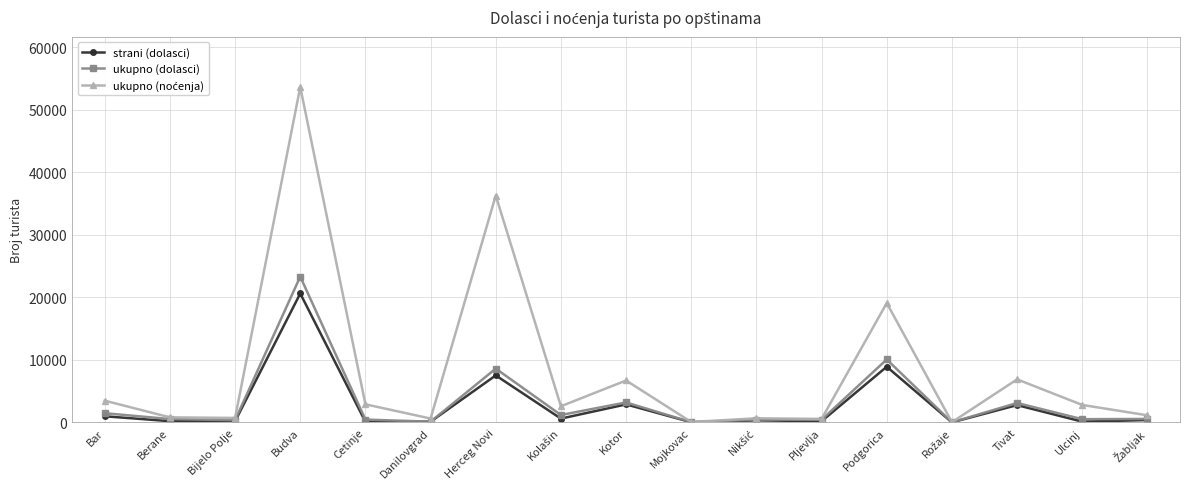

How many distinct data groups are displayed?

3